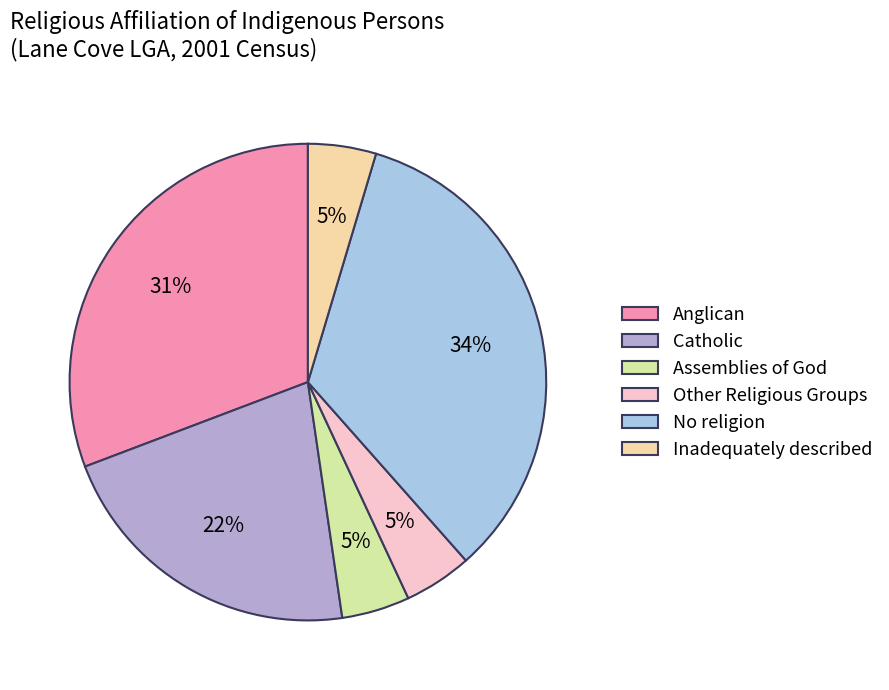

The Assemblies of God slice represents 5% of the pie. True or false?

True